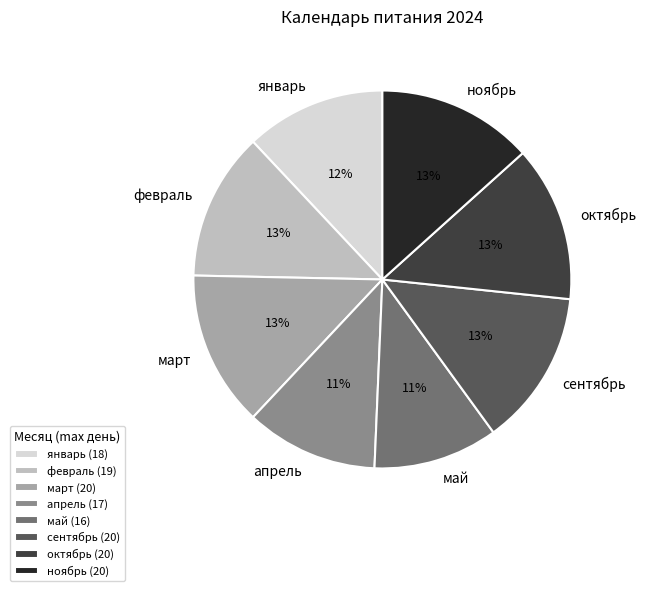

How many slices are in this pie chart?

8